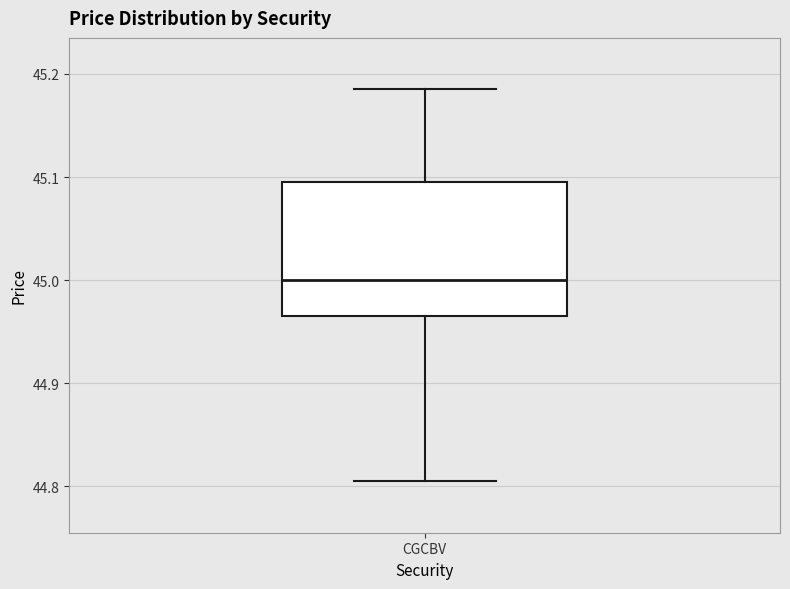

Where is the lower edge of the box for CGCBV on the y-axis? The values are not printed on the chart, so give them approximately, as read against the axis.

44.97